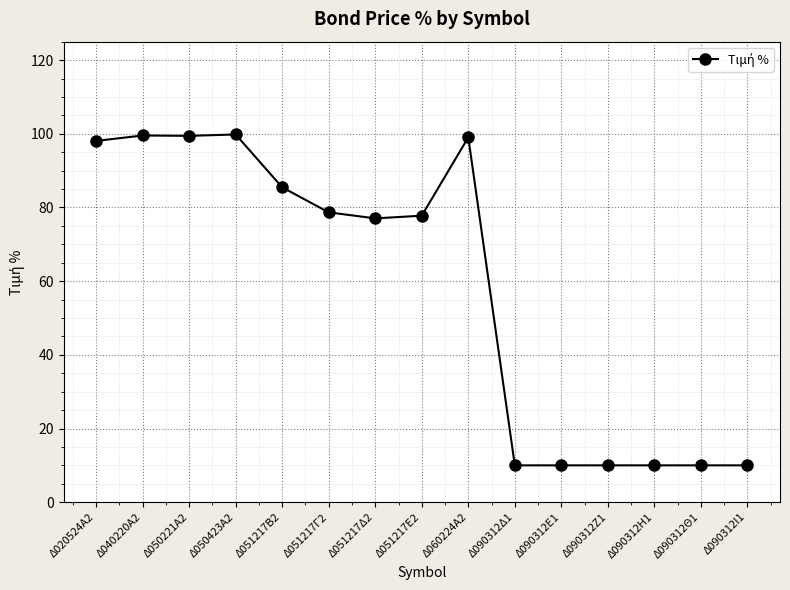

What is the greatest value displayed?

99.8